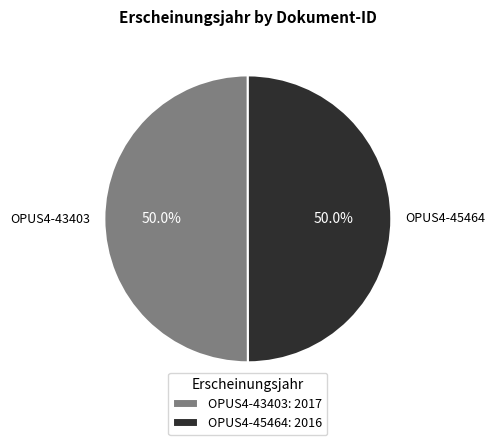

To the nearest percent, what is the average slice percentage?

50%